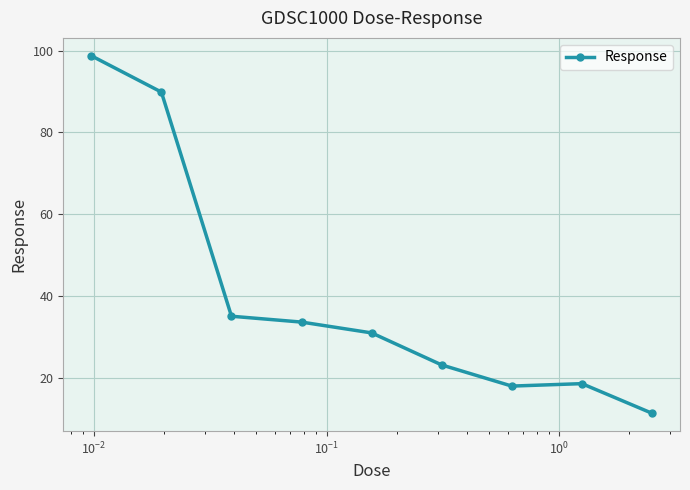

What is the maximum value shown in the chart?

98.8